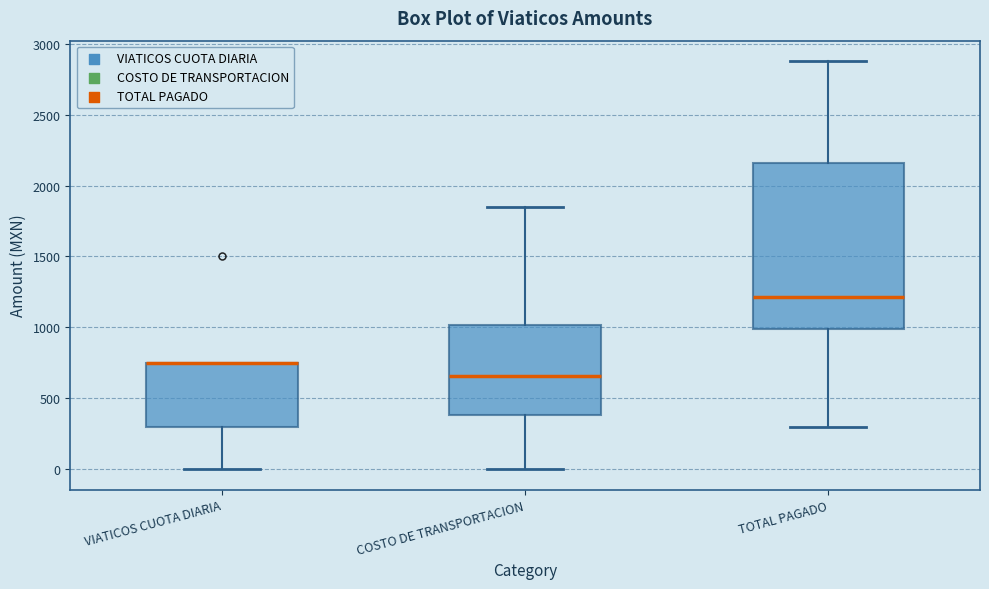

Reading left to right, transcribe this box plot: for each box, give where its median line is, the range the box spans, and where its two whiskers end, as read against the y-axis. The values are not printed on the chart, so give them approximately, as read against the axis.

VIATICOS CUOTA DIARIA: median 750 (drawn on the box's upper edge), box 300 to 750, whiskers 0 to 750
COSTO DE TRANSPORTACION: median 650, box 400 to 1000, whiskers 0 to 1850
TOTAL PAGADO: median 1200, box 1000 to 2150, whiskers 300 to 2900